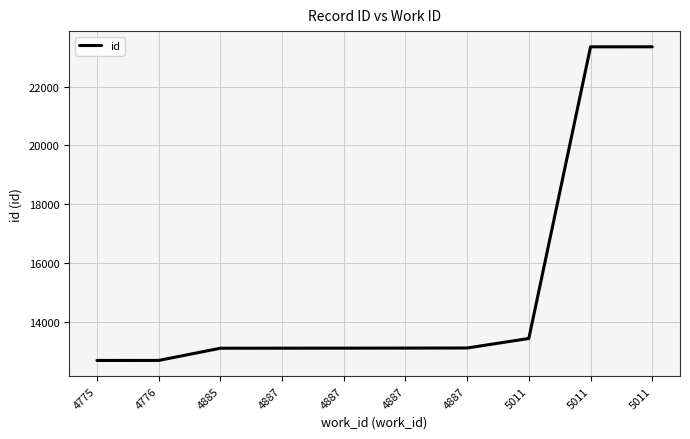

What is the difference between the values at 4775 and 4887?

418